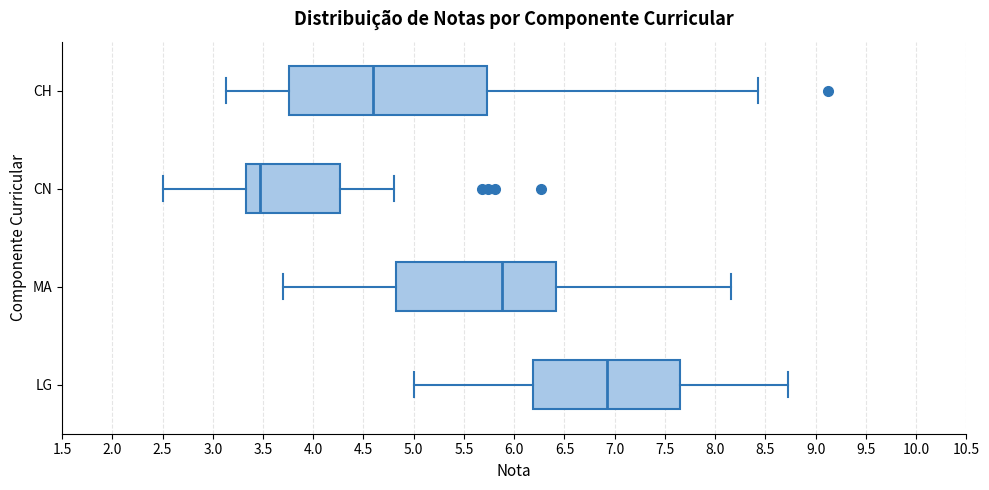

Reading bottom to top, read every box against the x-axis: the position of its median line, the range the box covers, and the ends of its whiskers. The values are not printed on the chart, so give them approximately, as read against the axis.

LG: median 6.90, box 6.20 to 7.65, whiskers 5.00 to 8.70
MA: median 5.90, box 4.80 to 6.40, whiskers 3.70 to 8.15
CN: median 3.45, box 3.35 to 4.25, whiskers 2.50 to 4.80
CH: median 4.60, box 3.75 to 5.75, whiskers 3.15 to 8.45